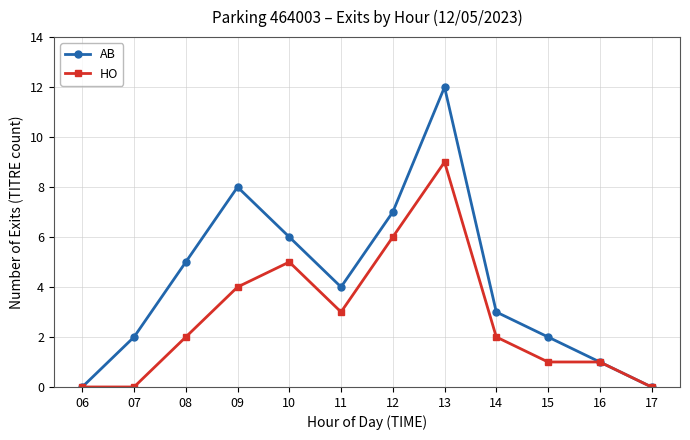

What is the value of the HO point at the 6th from the left?

3